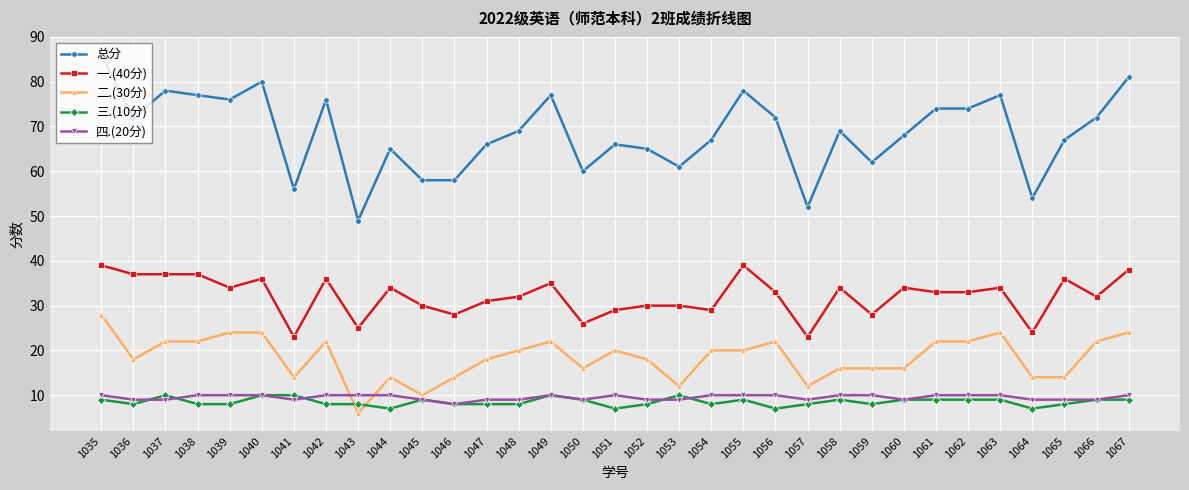

How many lines are shown in the chart?

5